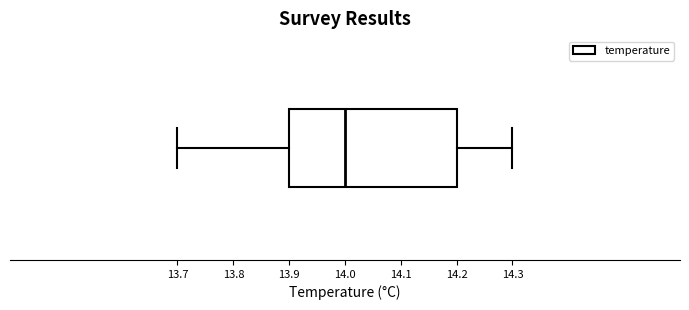

Transcribe this box plot: give where the median line is, the range the box spans, and where the two whiskers end, as read against the x-axis. The values are not printed on the chart, so give them approximately, as read against the axis.

median 14.0, box 13.9 to 14.2, whiskers 13.7 to 14.3